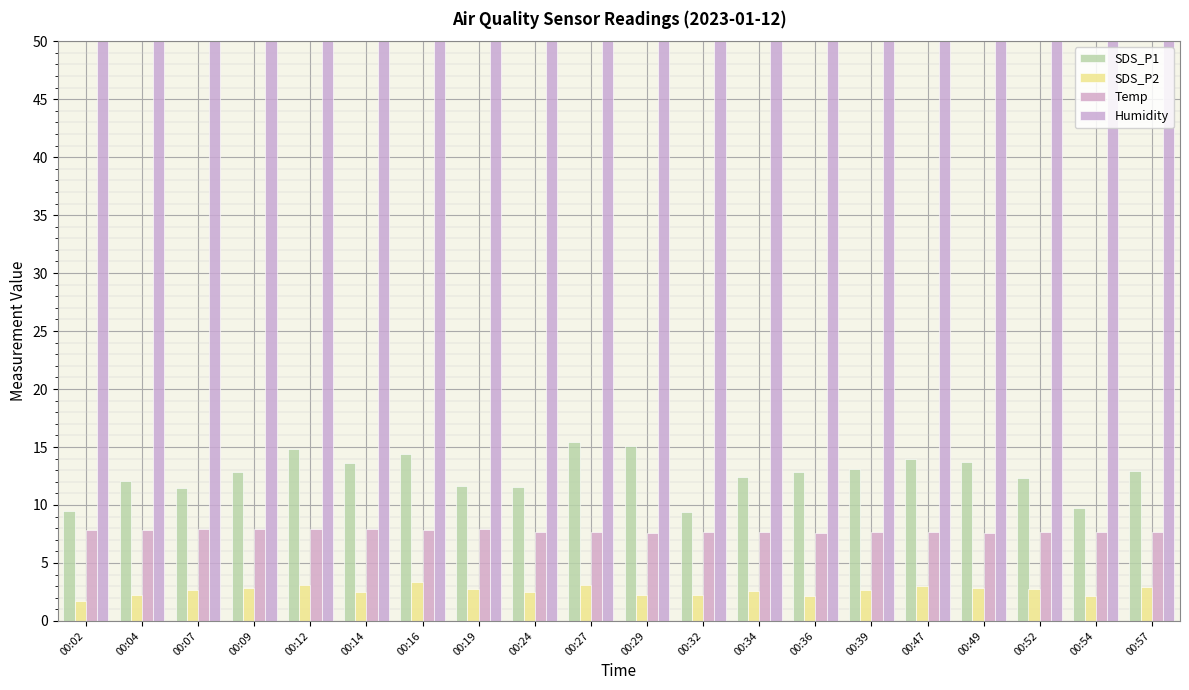

At which label is SDS_P2 closest to 2?

00:36